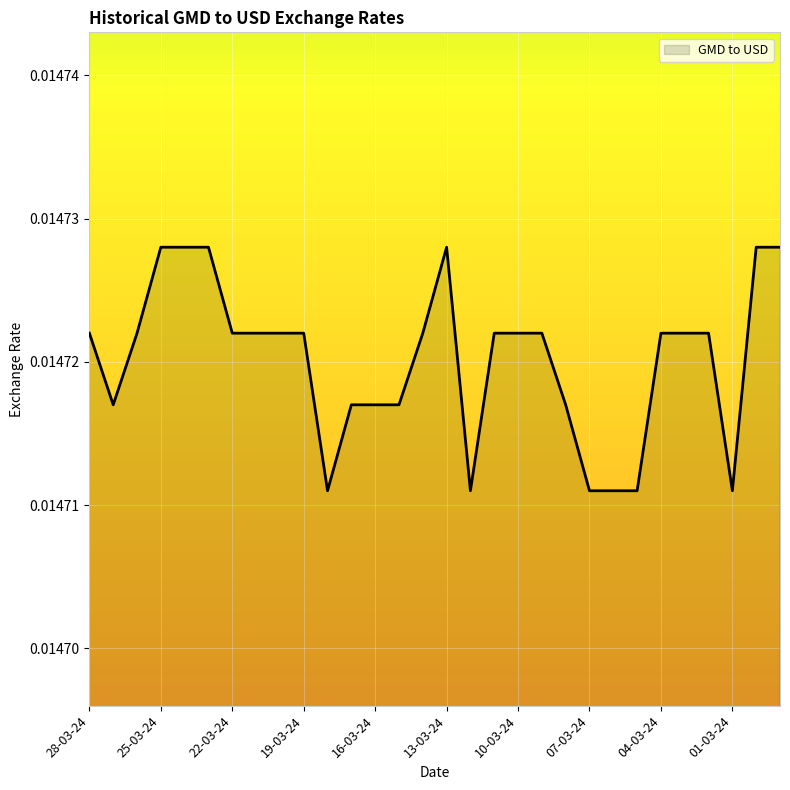

Is this an area chart (filled region under the line)?

Yes